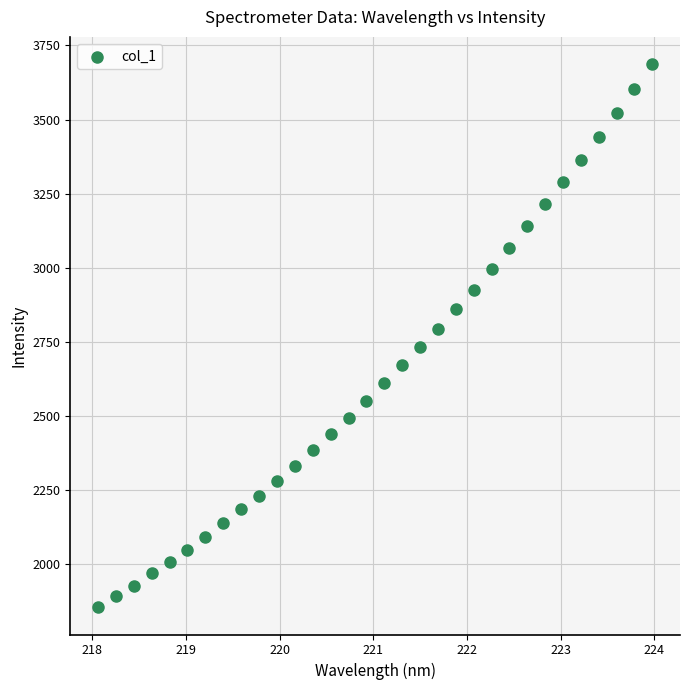

What is the range of Y values (max minus min)?

1831.9